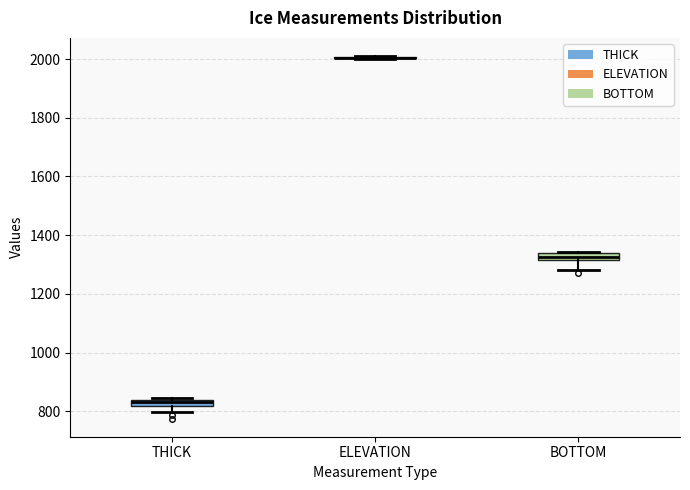

Where does the lower whisker of the box for THICK end on the y-axis? The values are not printed on the chart, so give them approximately, as read against the axis.

800